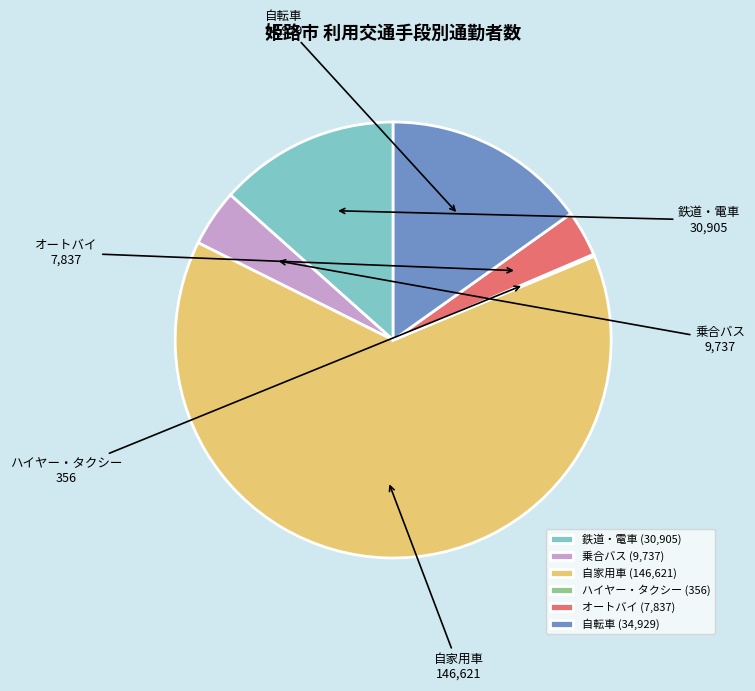

Approximately how many times larger is the value at 乗合バス compared to 鉄道・電車?

0.3